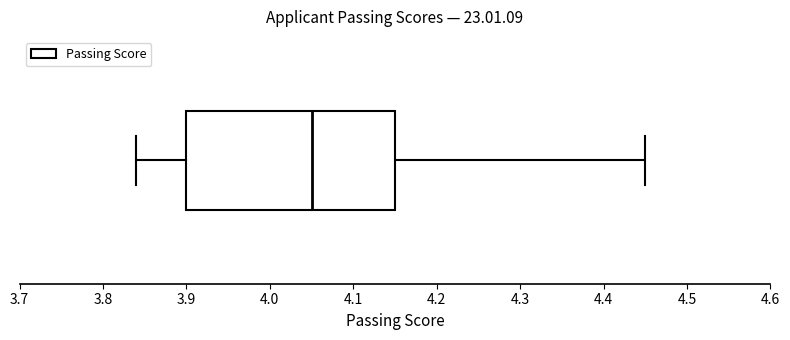

Transcribe this box plot: give where the median line is, the range the box spans, and where the two whiskers end, as read against the x-axis. The values are not printed on the chart, so give them approximately, as read against the axis.

median 4.05, box 3.90 to 4.15, whiskers 3.84 to 4.45